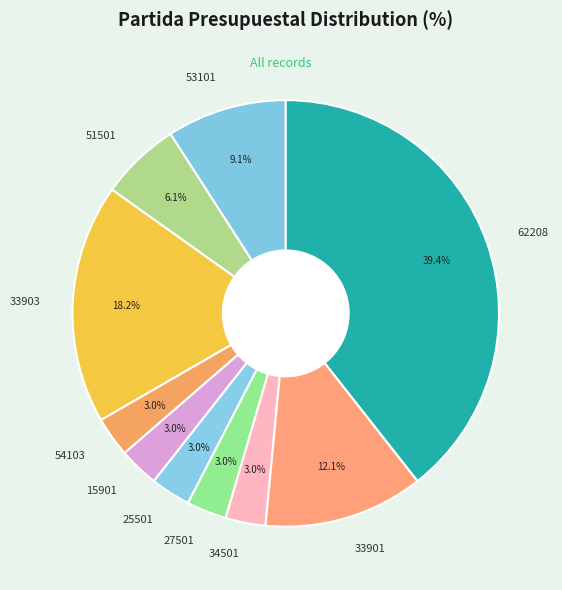

To the nearest percent, what is the difference between the 51501 and 15901 slice percentages?

3%